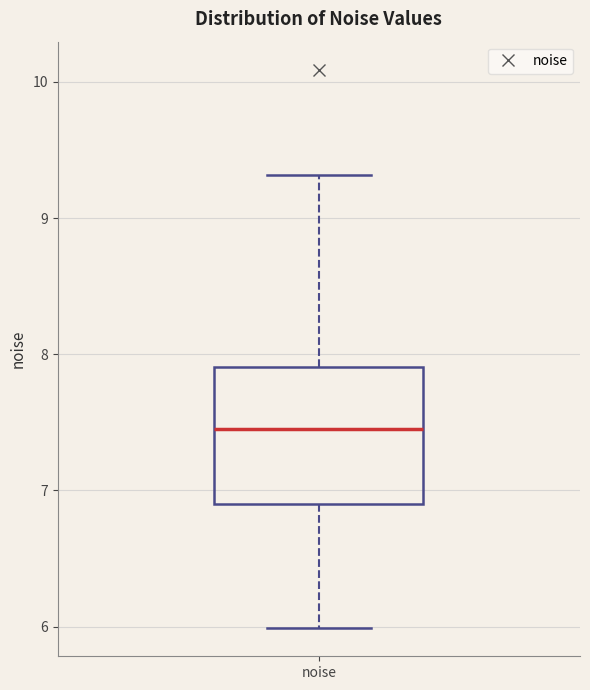

Where is the upper edge of the box for noise on the y-axis? The values are not printed on the chart, so give them approximately, as read against the axis.

7.9